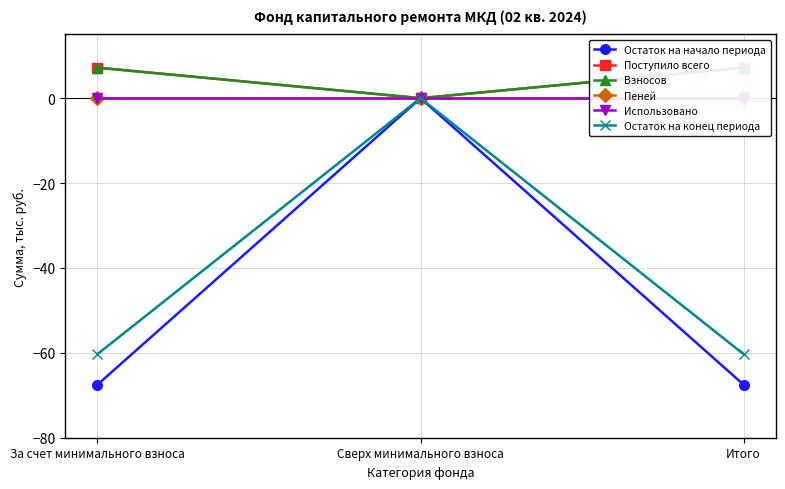

Which series has the largest total across all categories?

Поступило всего